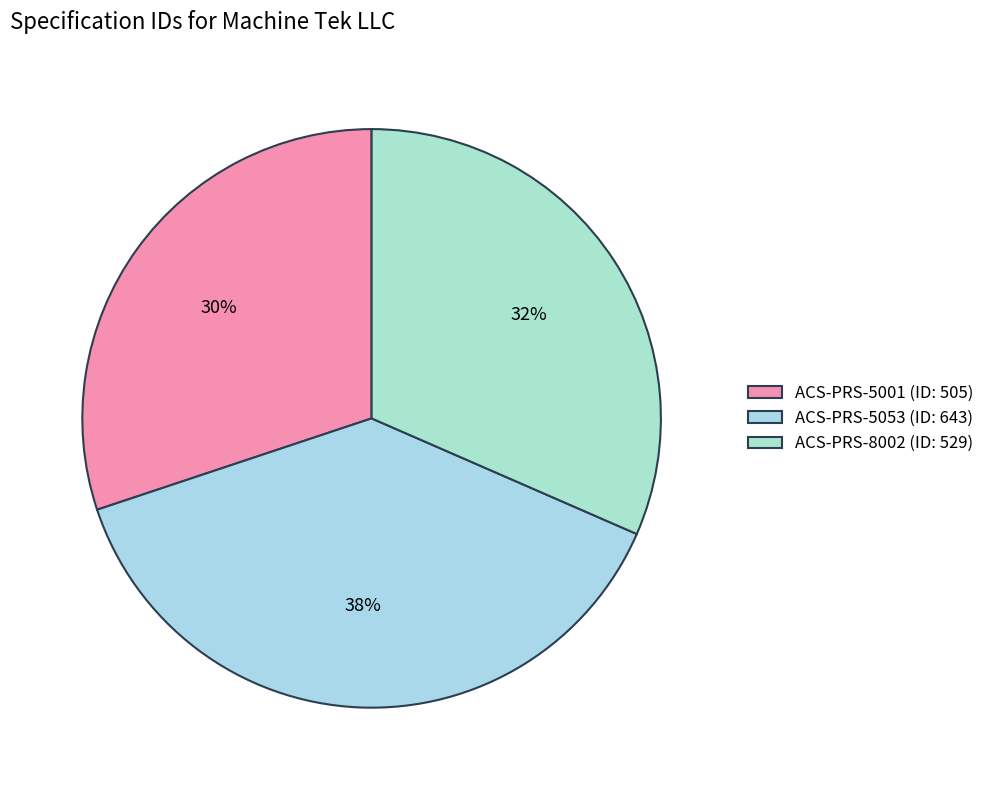

To the nearest percent, what percentage of the pie is ACS-PRS-5053?

38%